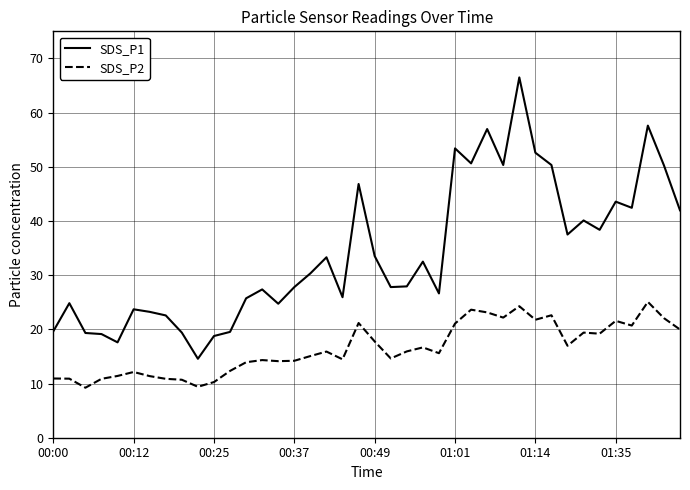

Rank the series by their average value, from highest to lowest.

SDS_P1, SDS_P2